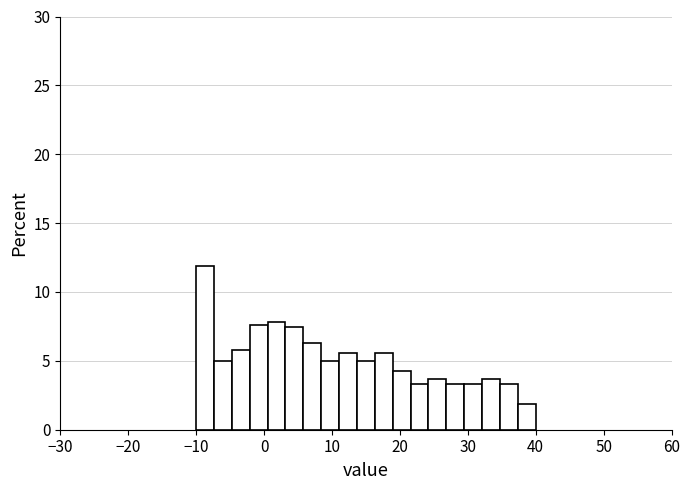

Around what value on the x-axis is the tallest bar? Give the approximate position of its centre, as read against the axis.

-9